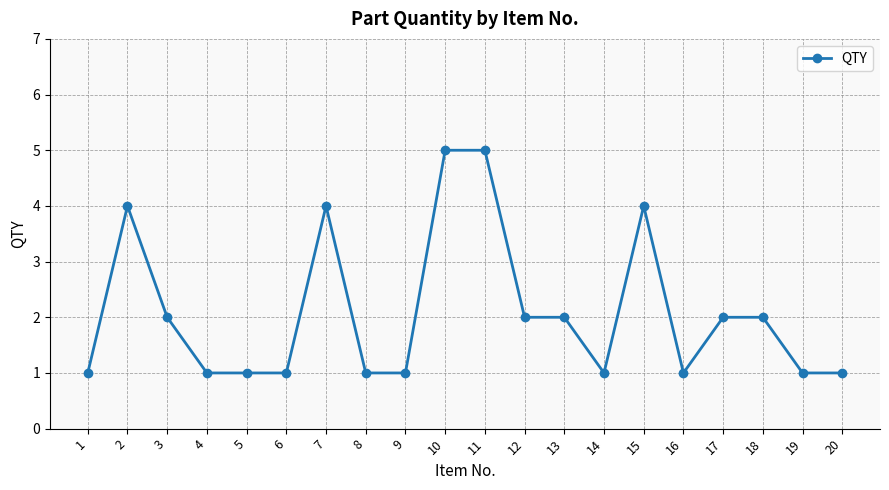

Count the number of categories in the chart.

20